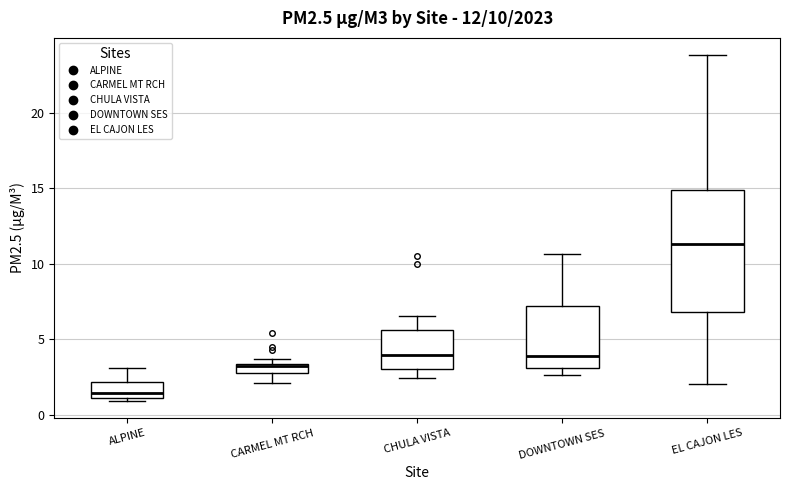

Which box is the tallest, from its lower edge to its upper edge?

EL CAJON LES